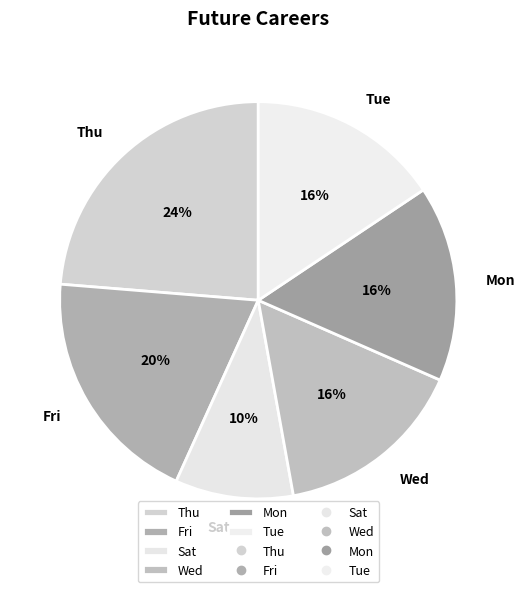

What percentage is the Sat slice, to the nearest percent?

10%